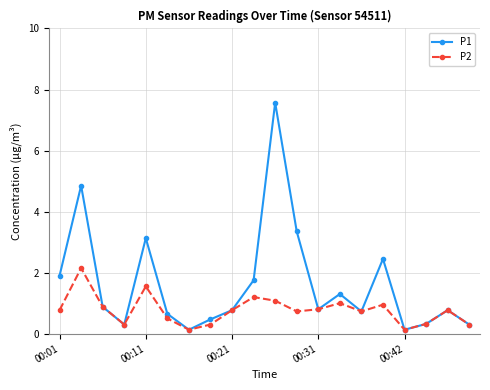

Count the number of data series in this chart.

2